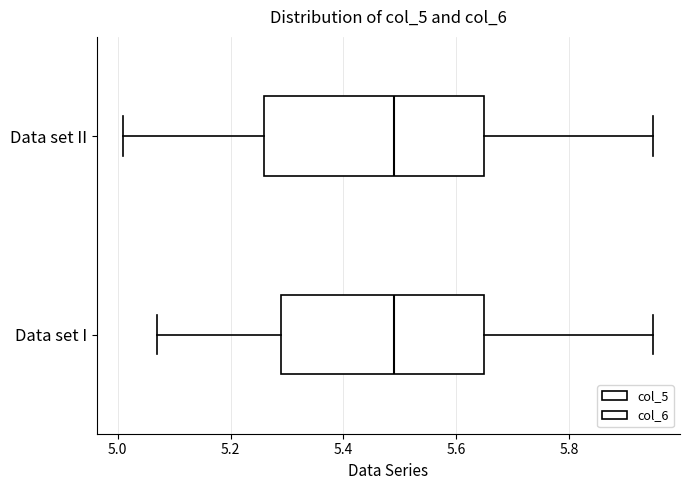

Where does the right whisker of the box for Data set II end on the x-axis? The values are not printed on the chart, so give them approximately, as read against the axis.

5.96